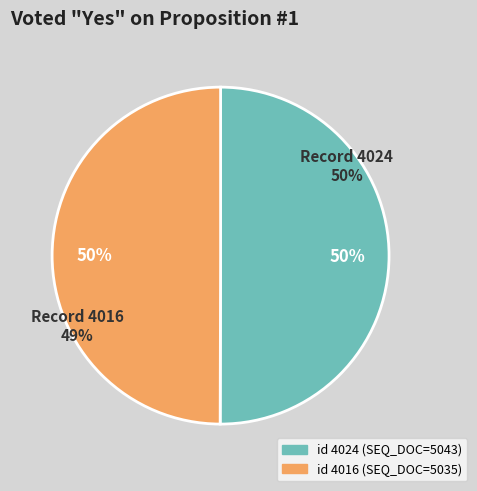

Does 4016 account for over 50% of the chart?

No